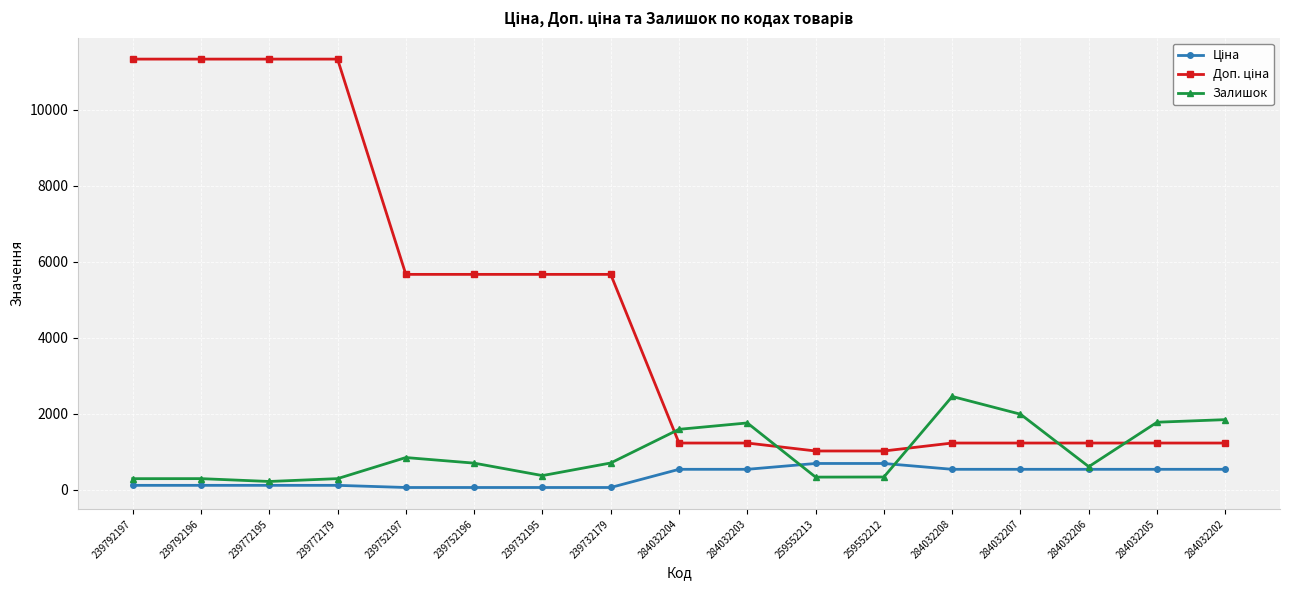

Is it true that Залишок equals 2453.0 at 284032208?

True